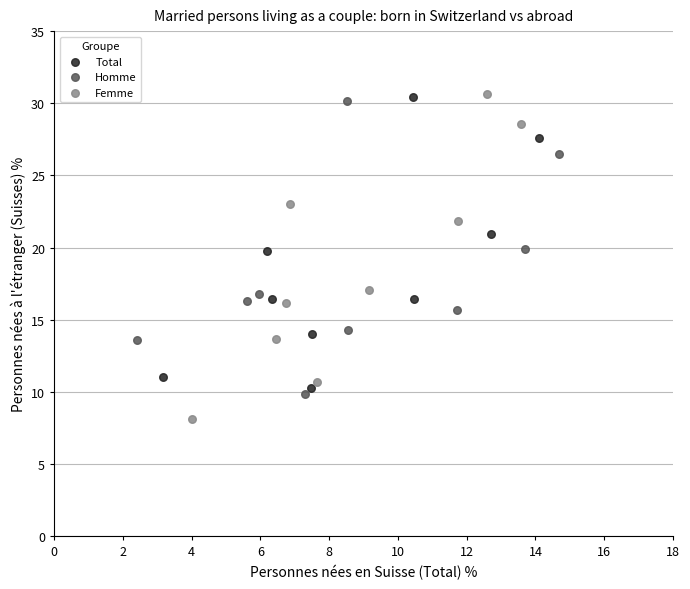

Which series contains the lowest Y value?

Femme